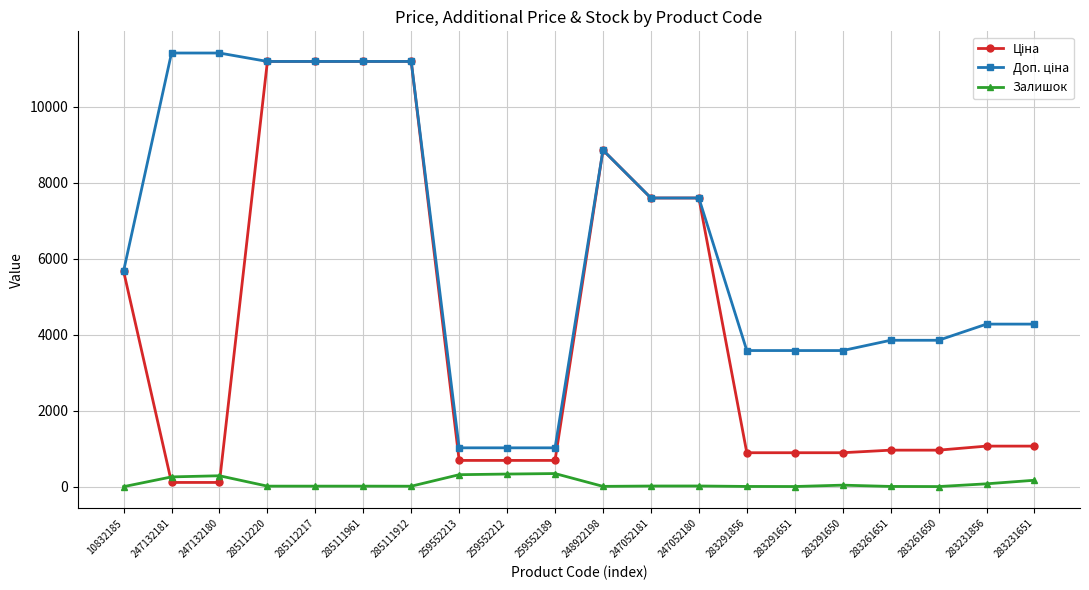

What is the greatest value displayed?

11410.0